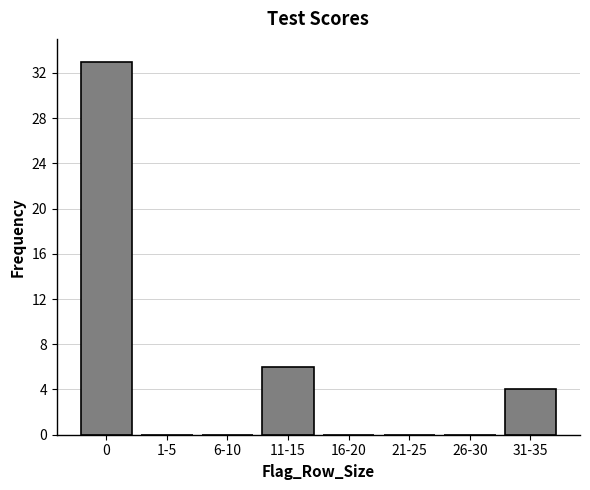

Reading right to left, what are all the values shown in this chart?

31-35=4	26-30=0	21-25=0	16-20=0	11-15=6	6-10=0	1-5=0	0=33